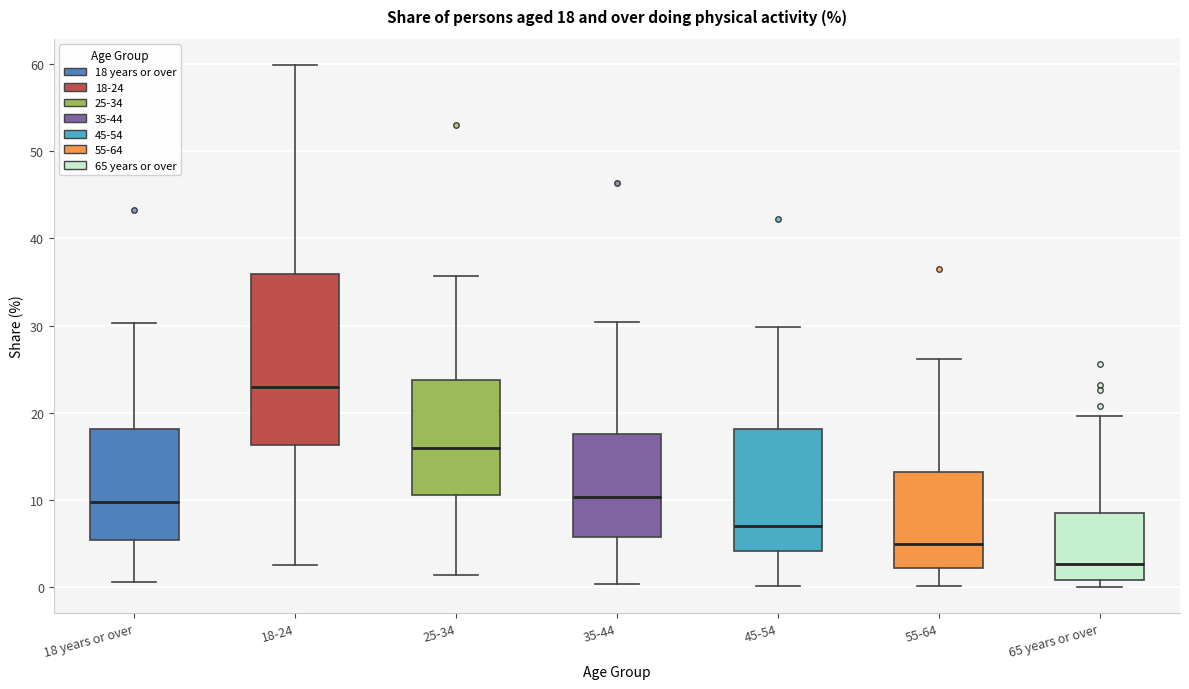

Which box is the tallest, from its lower edge to its upper edge?

18-24